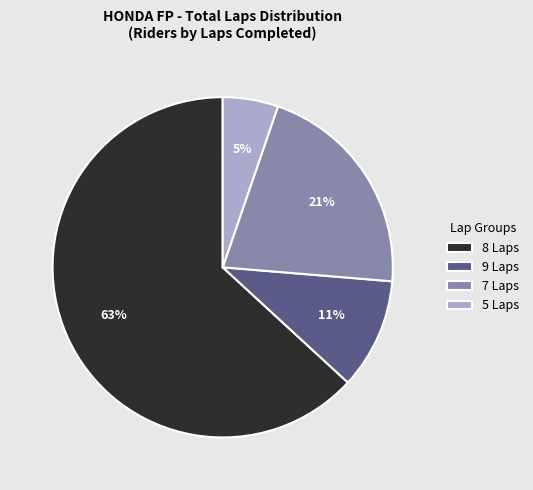

Do 8 Laps and 5 Laps together represent more than half of the pie?

Yes